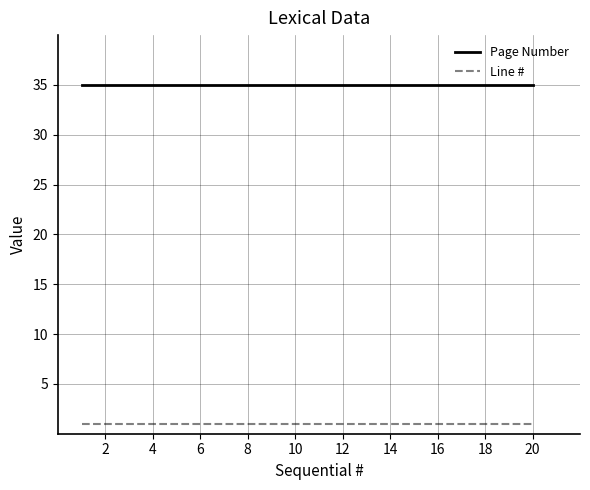

Is this an area chart (filled region under the line)?

No